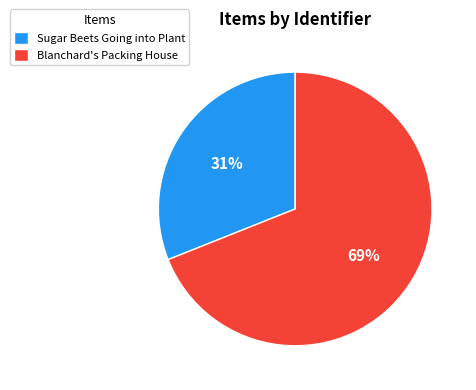

The Sugar Beets Going into Plant slice represents 31% of the pie. True or false?

True